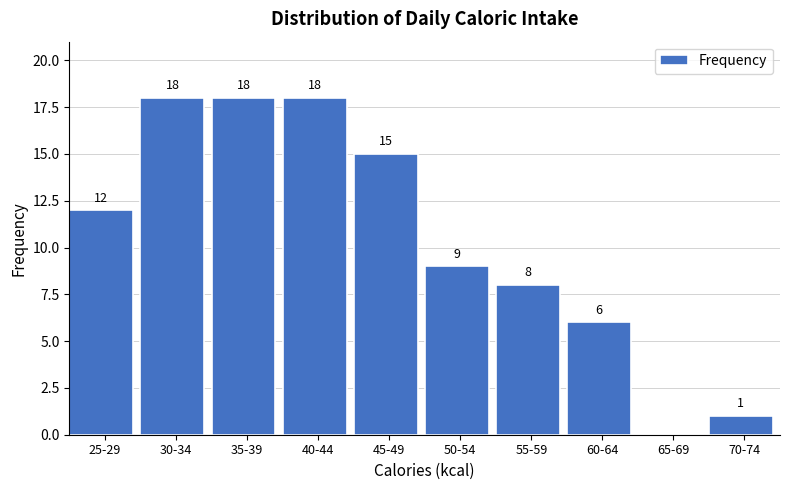

Reading left to right, what are all the values shown in this chart?

25-29=12	30-34=18	35-39=18	40-44=18	45-49=15	50-54=9	55-59=8	60-64=6	65-69=0	70-74=1